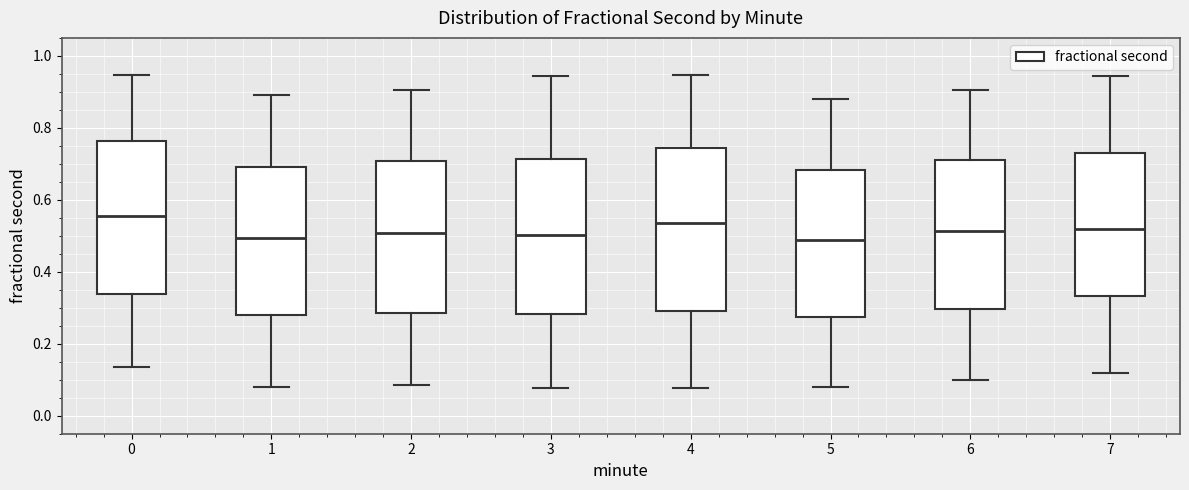

Reading left to right, transcribe this box plot: for each box, give where its median line is, the range the box spans, and where its two whiskers end, as read against the y-axis. The values are not printed on the chart, so give them approximately, as read against the axis.

0: median 0.56, box 0.34 to 0.76, whiskers 0.14 to 0.94
1: median 0.50, box 0.28 to 0.70, whiskers 0.08 to 0.90
2: median 0.50, box 0.28 to 0.70, whiskers 0.08 to 0.90
3: median 0.50, box 0.28 to 0.72, whiskers 0.08 to 0.94
4: median 0.54, box 0.30 to 0.74, whiskers 0.08 to 0.94
5: median 0.48, box 0.28 to 0.68, whiskers 0.08 to 0.88
6: median 0.52, box 0.30 to 0.70, whiskers 0.10 to 0.90
7: median 0.52, box 0.34 to 0.74, whiskers 0.12 to 0.94